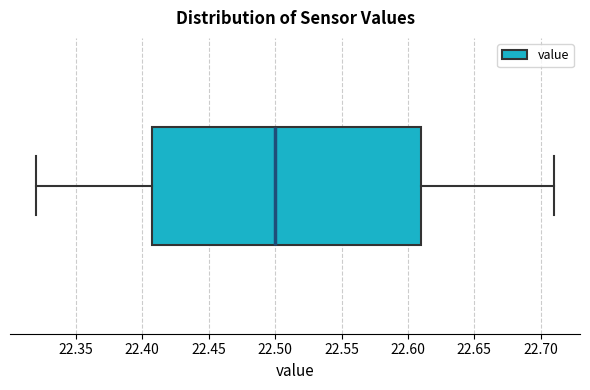

Read this box plot against the x-axis: the position of the median line, the range covered by the box, and the ends of both whiskers. The values are not printed on the chart, so give them approximately, as read against the axis.

median 22.50, box 22.41 to 22.61, whiskers 22.32 to 22.71